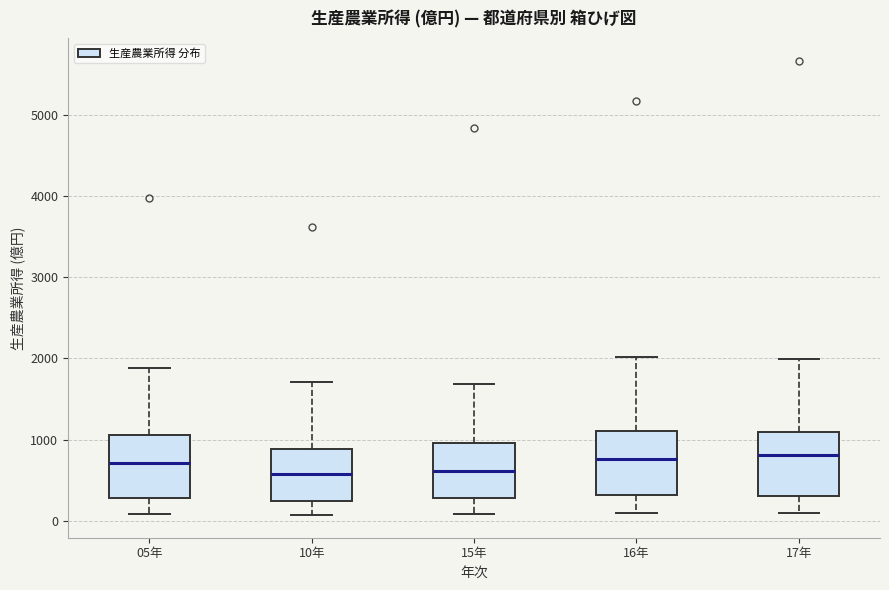

Where does the upper whisker of the box for 16年 end on the y-axis? The values are not printed on the chart, so give them approximately, as read against the axis.

2000